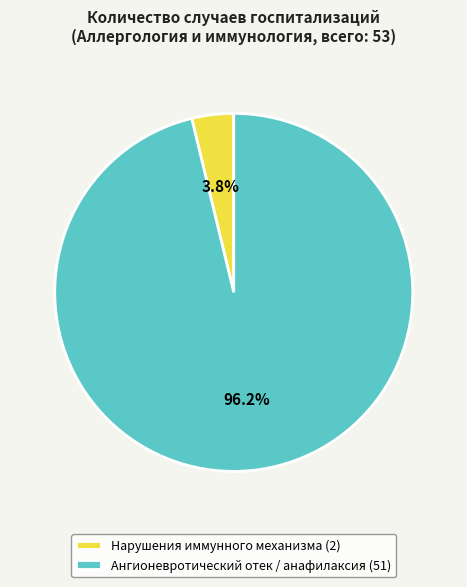

What is the smallest slice in the pie chart?

Нарушения иммунного механизма (2)